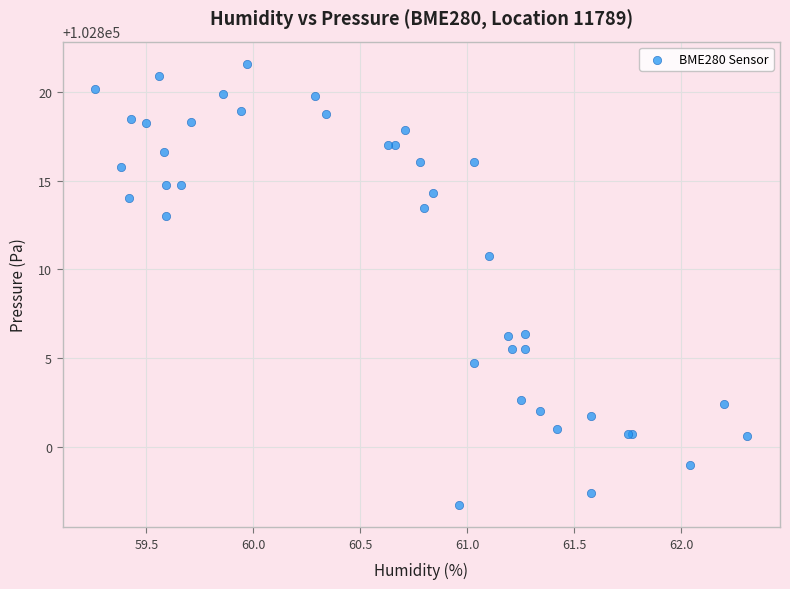

What Y value in the scatter plot is closest to 102809?

102810.8